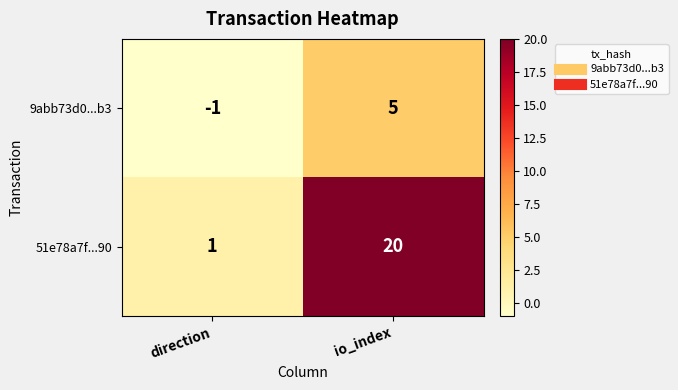

Between direction and io_index, which series saw the biggest shift?

51e78a7f...90